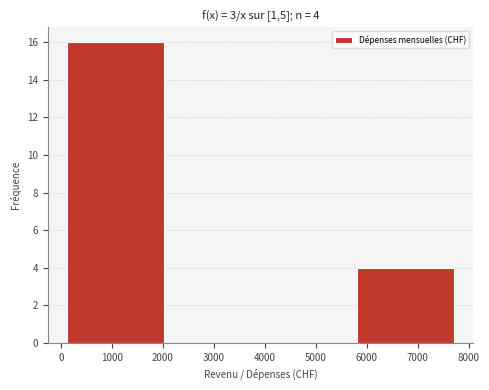

Over which range of the x-axis is the bar tallest?

100 to 2000